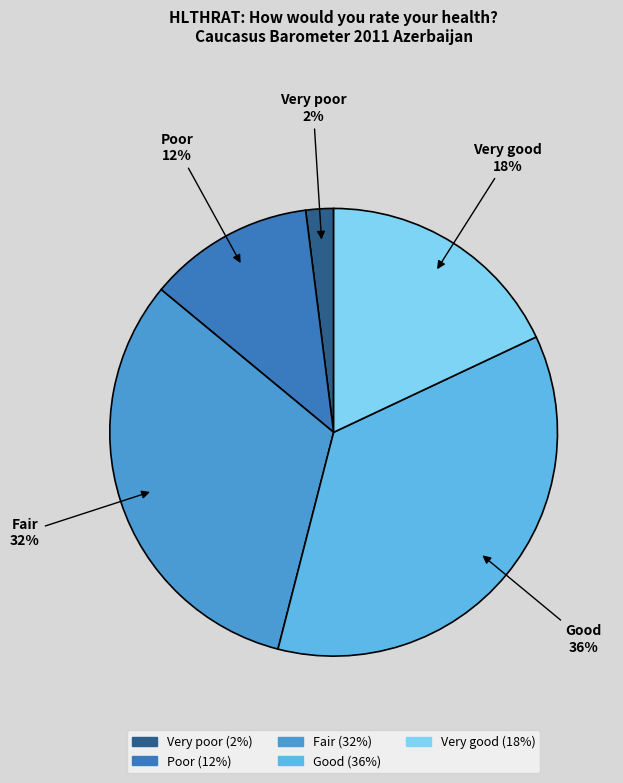

The Very good slice represents 18% of the pie. True or false?

True